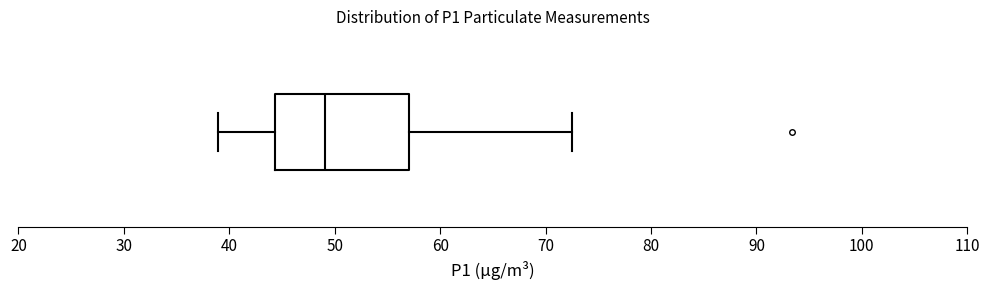

Where is the right edge of the box on the x-axis? The values are not printed on the chart, so give them approximately, as read against the axis.

57